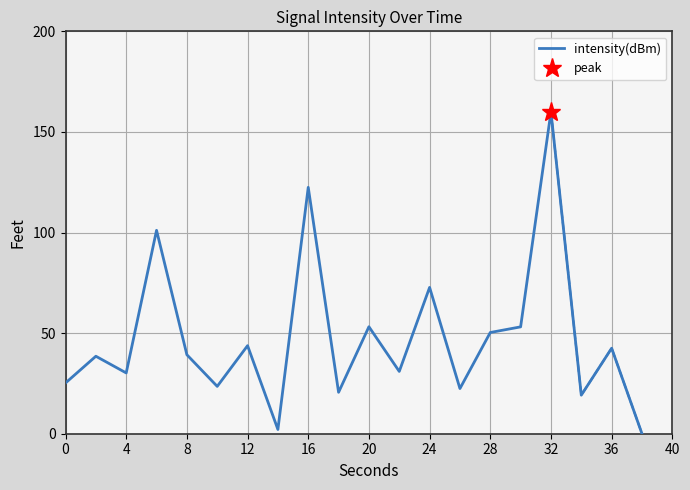

What is the highest value of the intensity(dBm) series?

160.0